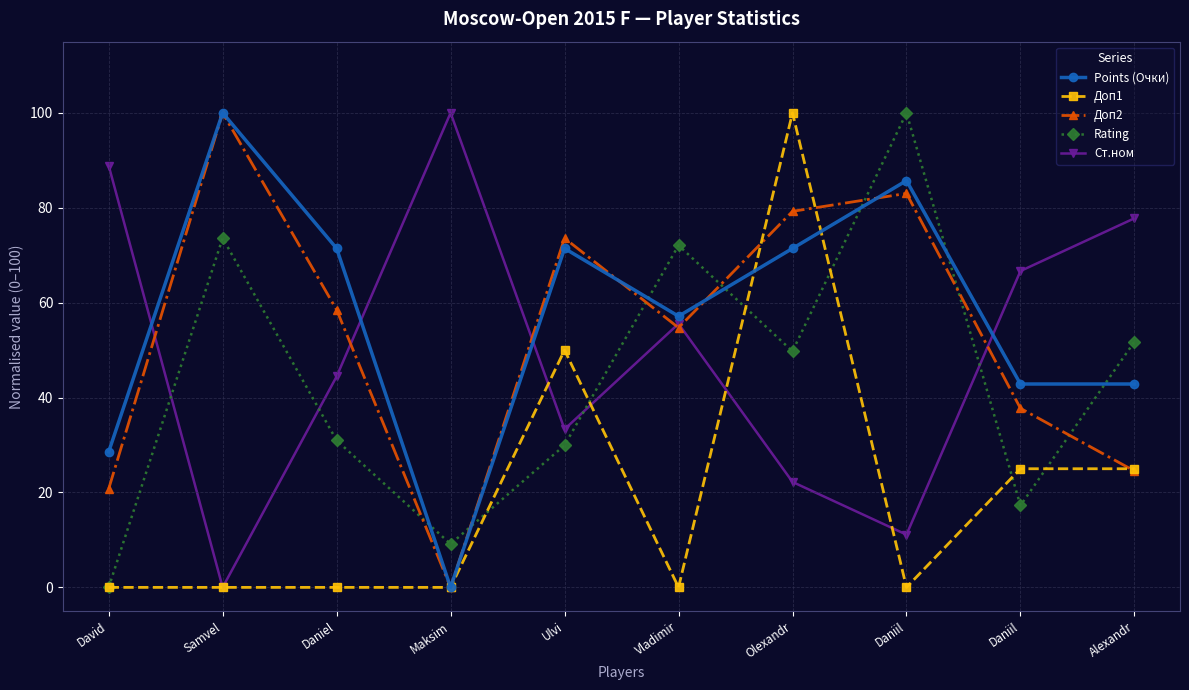

What is the difference between the Points (Очки) values at David and Maksim?

28.6